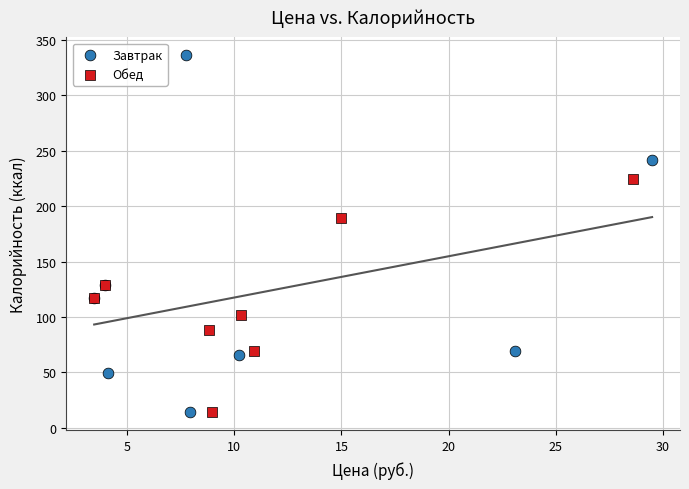

Which series has the largest Y range (max minus min)?

Завтрак